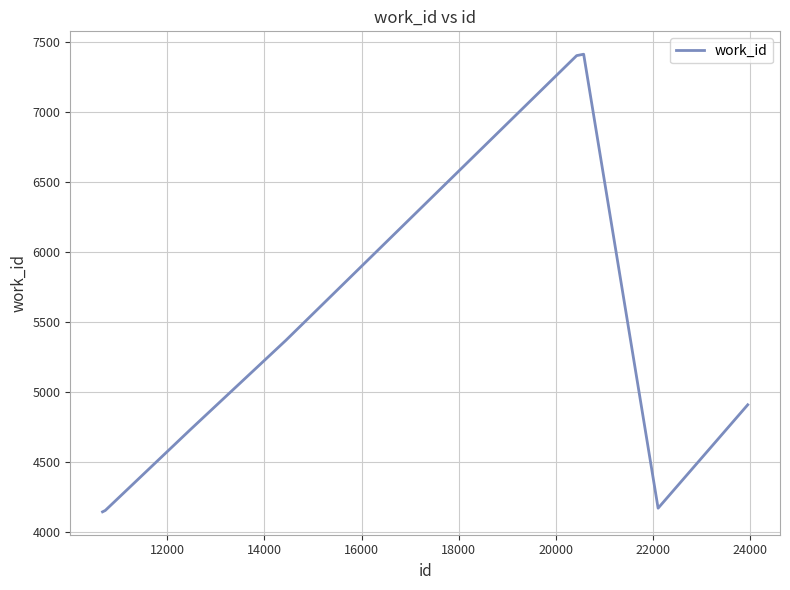

What is the difference between the second highest and minimum values?

3260